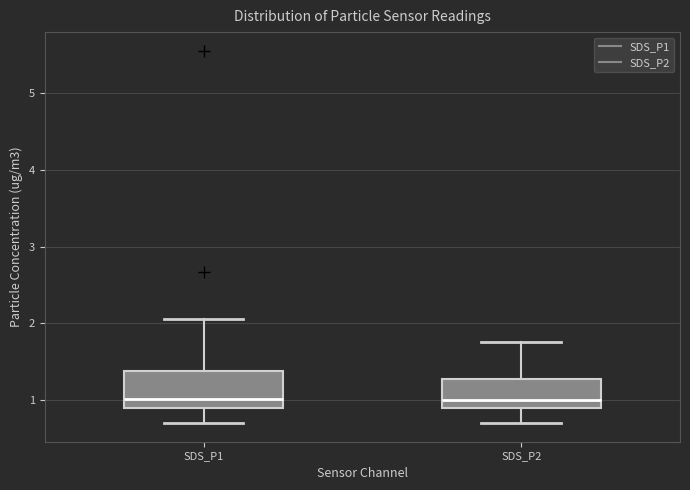

Comparing the boxes themselves (not the whiskers), which one is the tallest?

SDS_P1